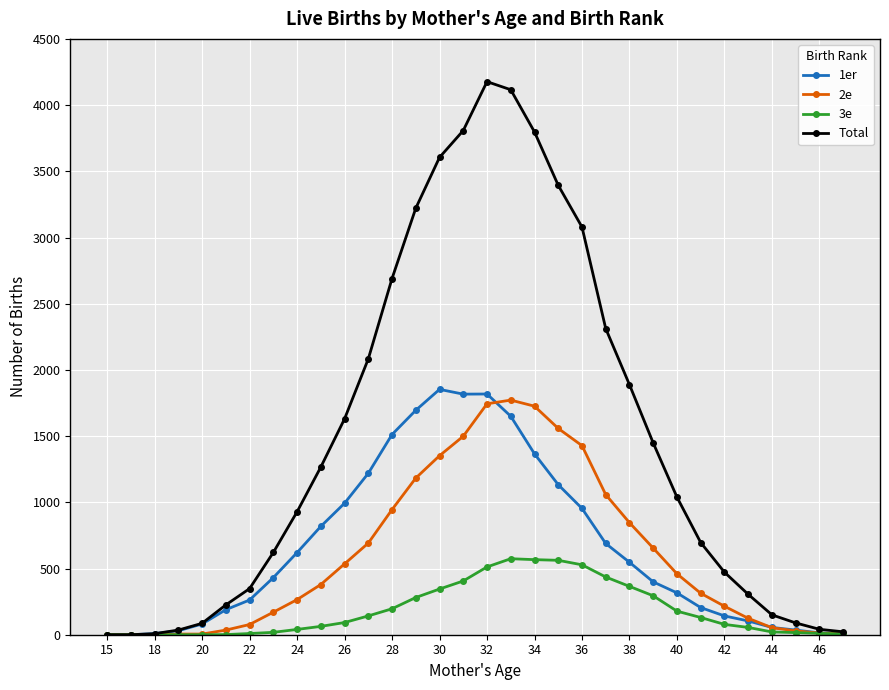

True or false: 3e has more than 0 points higher than both neighbors.

True